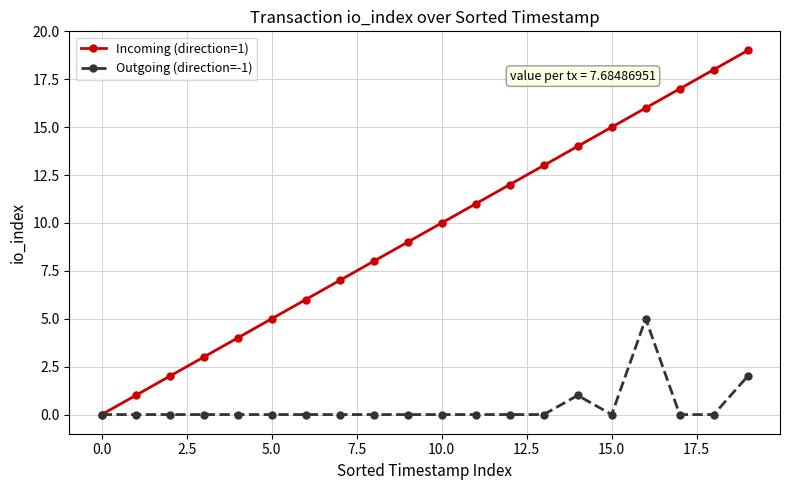

True or false: Outgoing (direction=-1) has more than 1 interior local peaks.

True